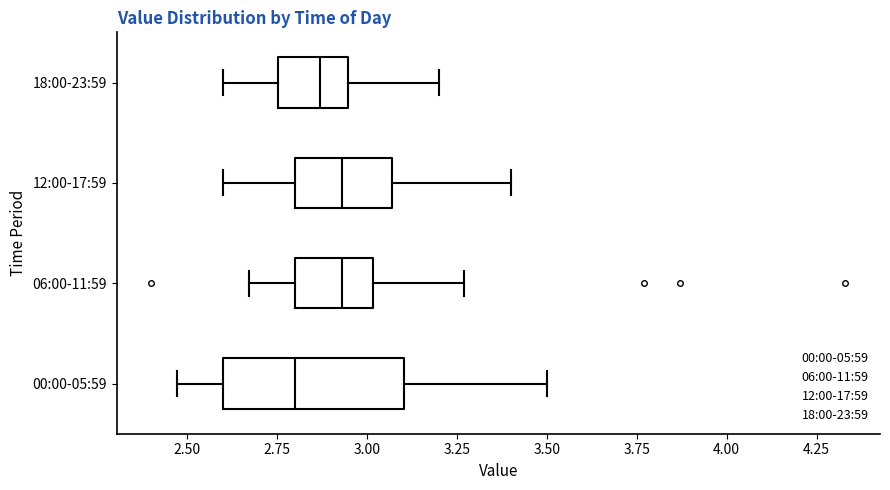

Reading bottom to top, read every box against the x-axis: the position of its median line, the range the box covers, and the ends of its whiskers. The values are not printed on the chart, so give them approximately, as read against the axis.

00:00-05:59: median 2.80, box 2.60 to 3.10, whiskers 2.45 to 3.50
06:00-11:59: median 2.95, box 2.80 to 3.00, whiskers 2.65 to 3.25
12:00-17:59: median 2.95, box 2.80 to 3.05, whiskers 2.60 to 3.40
18:00-23:59: median 2.85, box 2.75 to 2.95, whiskers 2.60 to 3.20